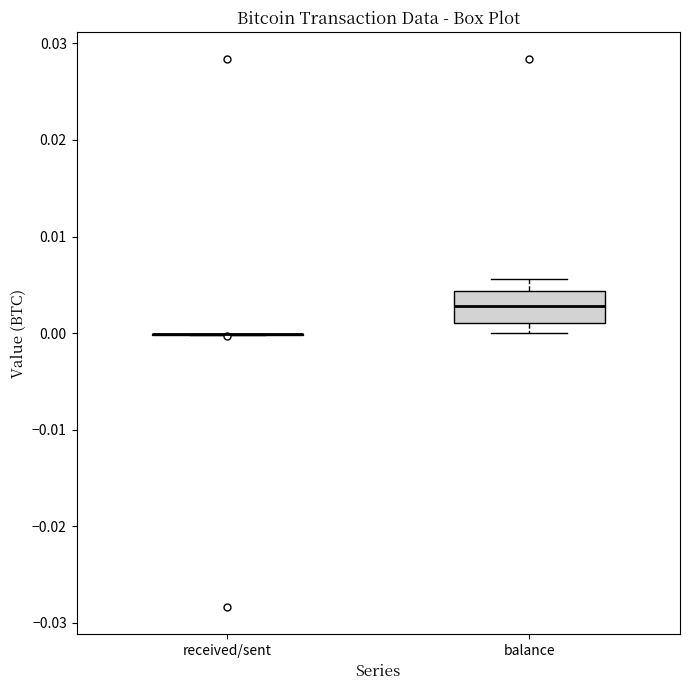

Reading left to right, transcribe this box plot: for each box, give where its median line is, the range the box spans, and where its two whiskers end, as read against the y-axis. The values are not printed on the chart, so give them approximately, as read against the axis.

received/sent: box collapsed to a line at 0.000, whiskers 0.000 to 0.000
balance: median 0.003, box 0.001 to 0.004, whiskers 0.000 to 0.006